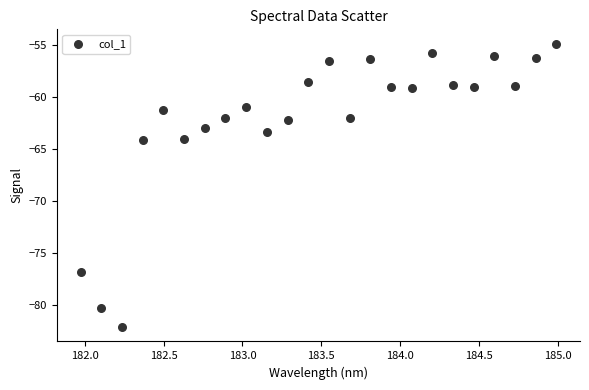

What is the range of Y values (max minus min)?

27.2